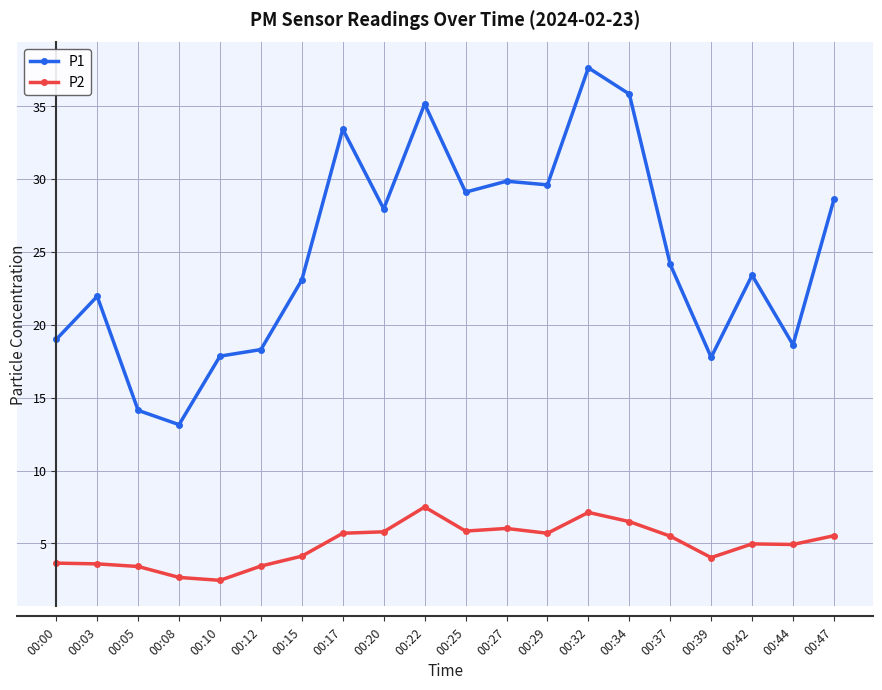

True or false: P1 and P2 intersect in this chart.

False